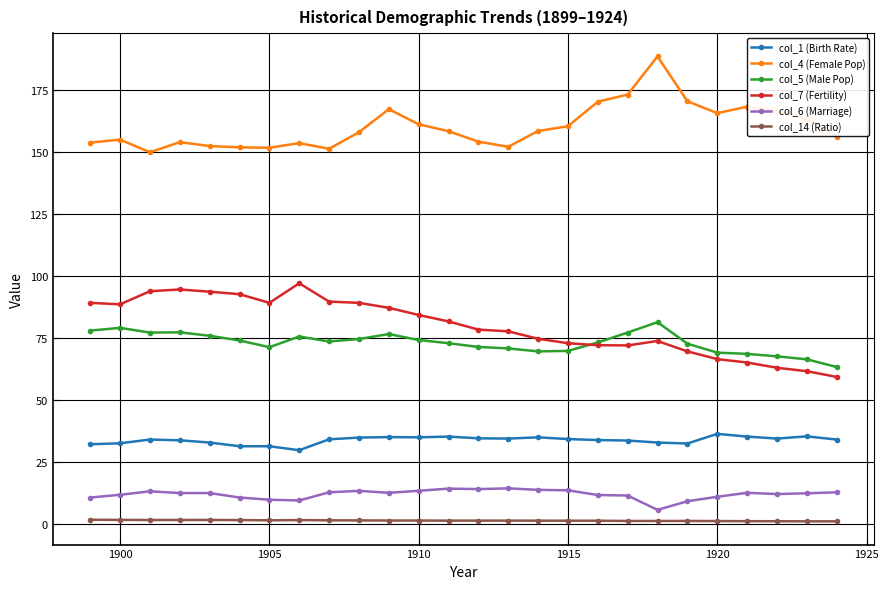

Rank the series by their maximum value, from lowest to highest.

col_14 (Ratio), col_6 (Marriage), col_1 (Birth Rate), col_5 (Male Pop), col_7 (Fertility), col_4 (Female Pop)